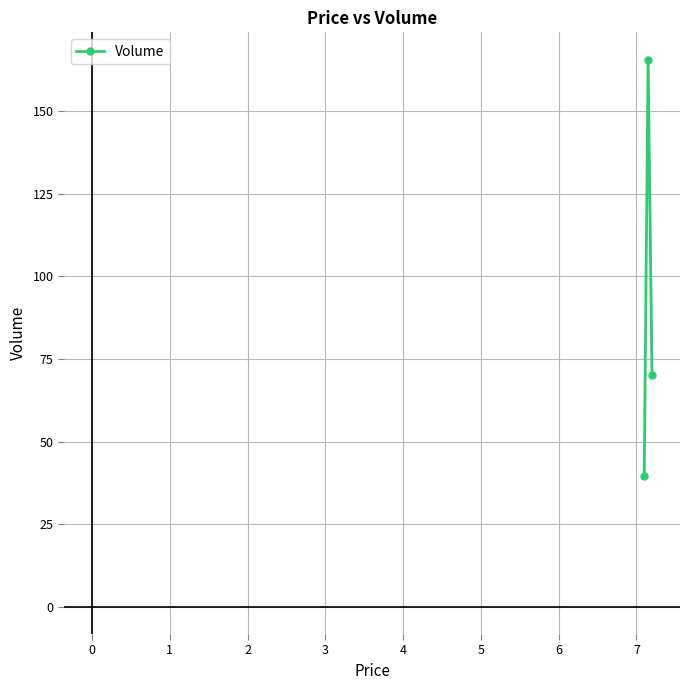

What is the value of the 1st point from the left?

39.5